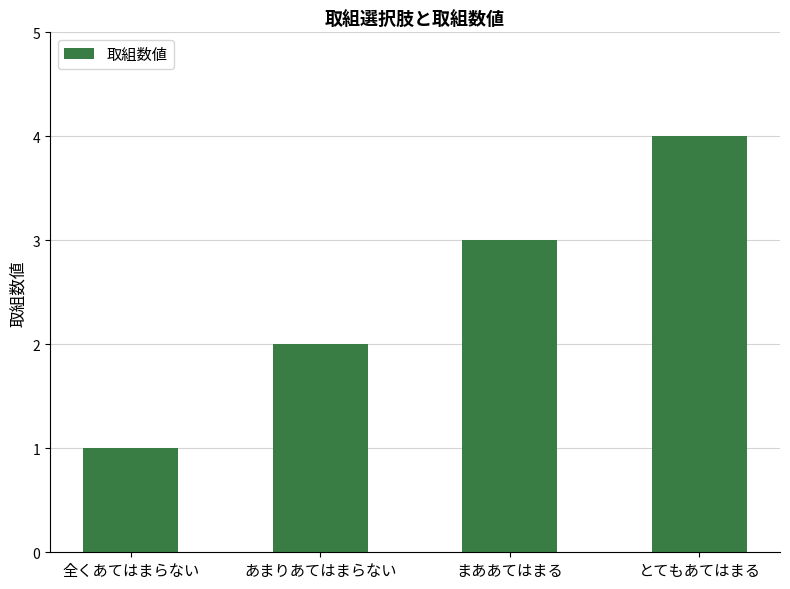

Reading right to left, list all the values displayed in this chart.

とてもあてはまる=4	まああてはまる=3	あまりあてはまらない=2	全くあてはまらない=1